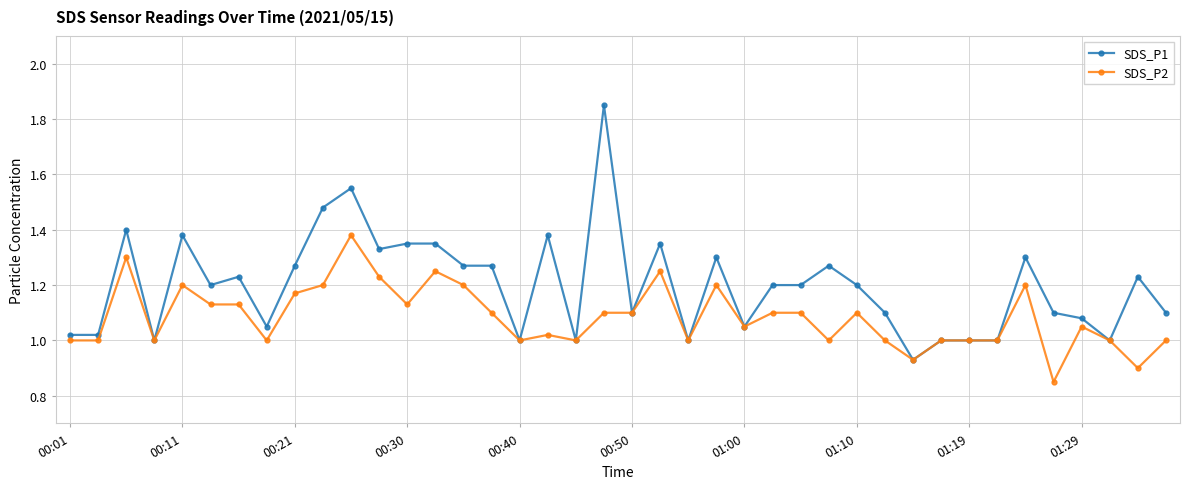

Rank the series by their average value, from lowest to highest.

SDS_P2, SDS_P1